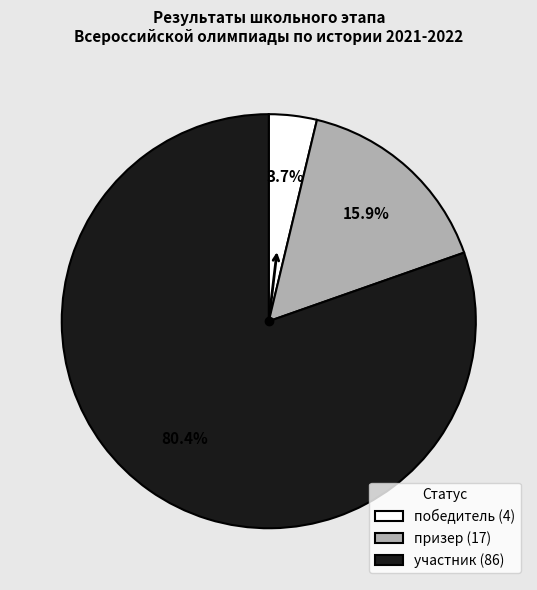

Combined, do победитель and призер account for over 50%?

No